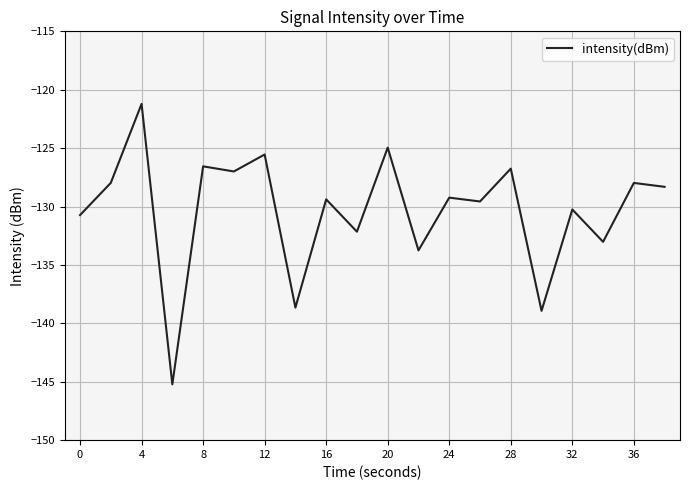

What is the maximum value shown in the chart?

-121.2